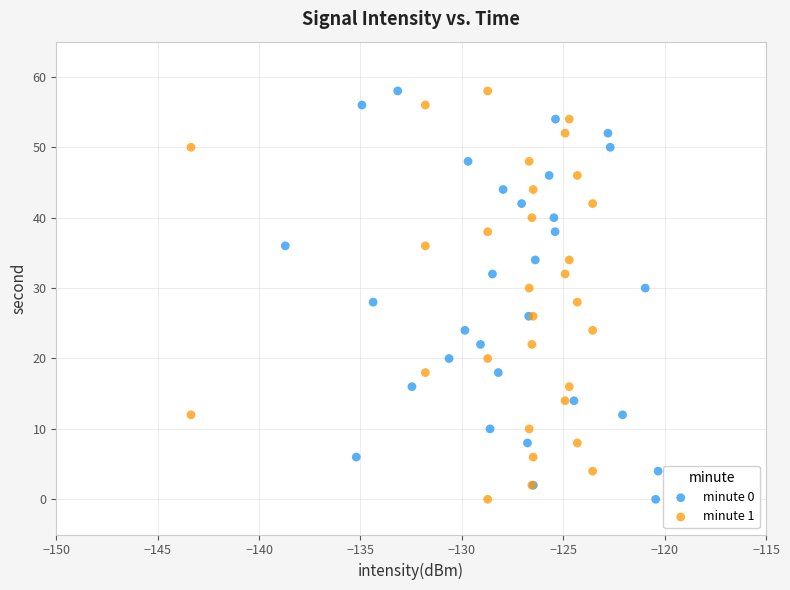

What are all the series names shown in the legend?

minute 0, minute 1